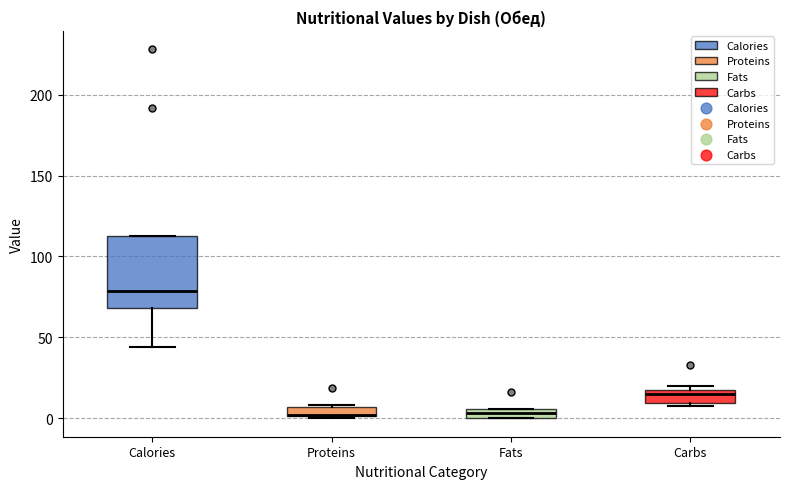

Which box is the tallest, from its lower edge to its upper edge?

Calories